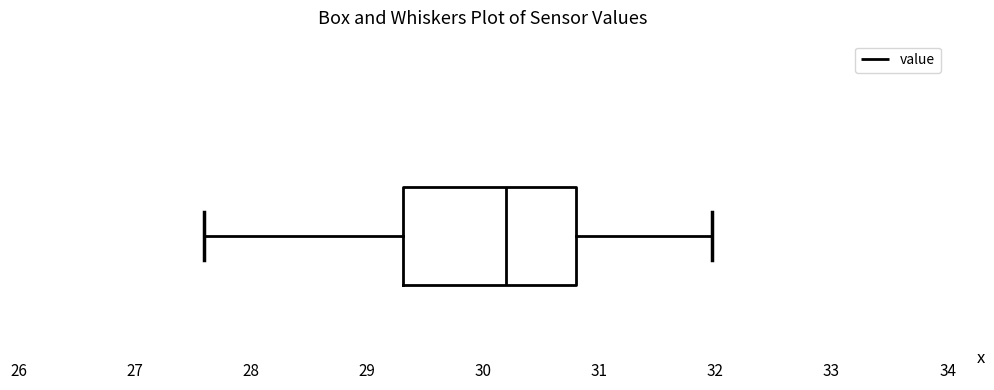

Where is the right edge of the box on the x-axis? The values are not printed on the chart, so give them approximately, as read against the axis.

30.8